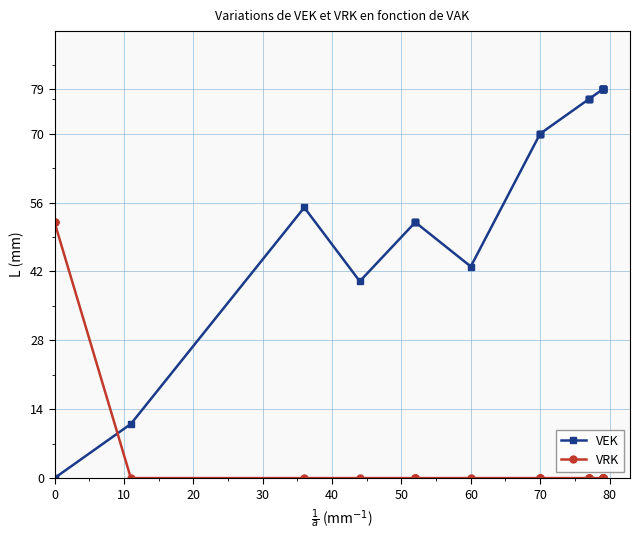

Reading left to right, what are all the values shown in this chart?

VEK: 0	0	11	55	40	52	52	52	52	43	70	70	70	70	77	77	77	77	79	79	79	79	79	79	79	79	79	79
VRK: 52	52	0	0	0	0	0	0	0	0	0	0	0	0	0	0	0	0	0	0	0	0	0	0	0	0	0	0